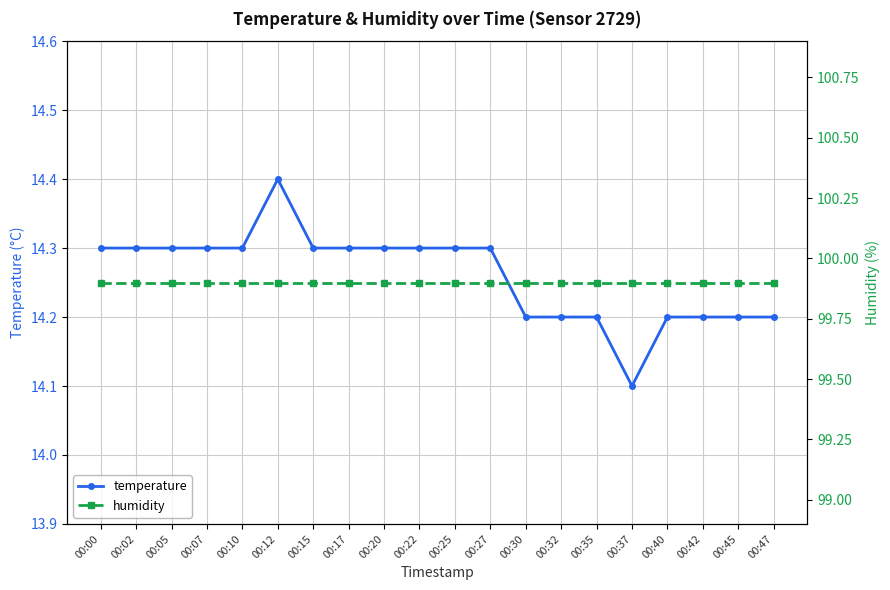

Rank the series by their maximum value, from lowest to highest.

temperature, humidity